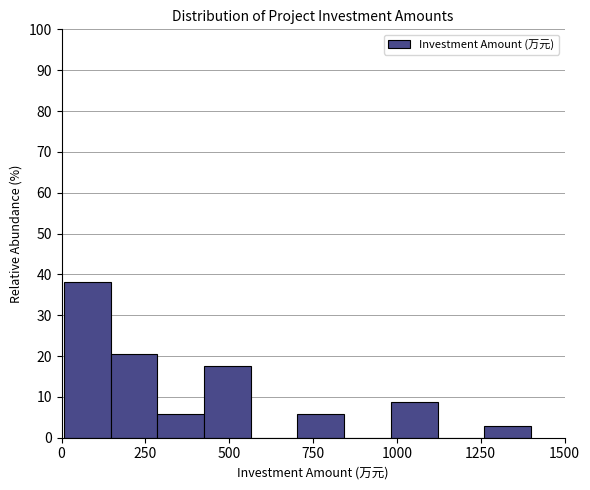

Read against the x-axis, roughly where is the centre of the tallest bar?

100